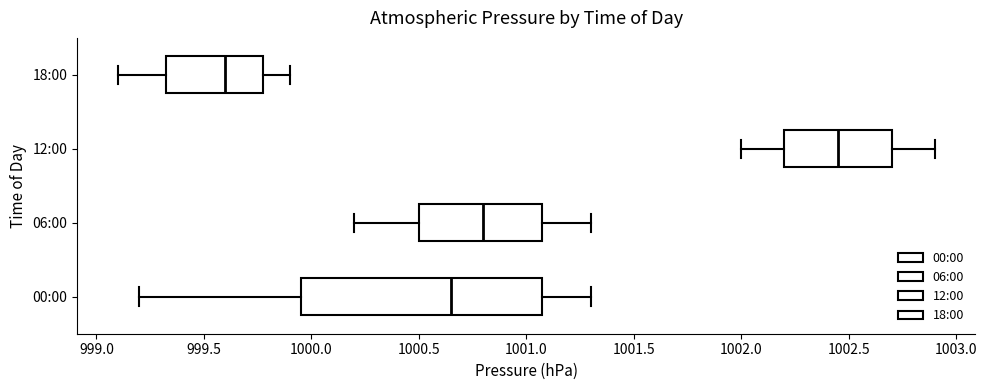

Which box's median line is the furthest to the right?

12:00